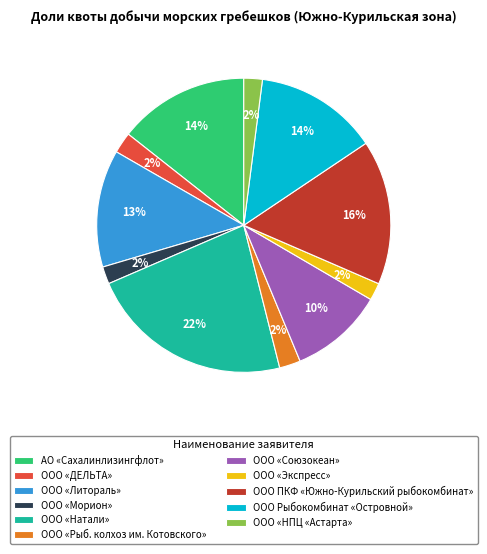

To the nearest percent, what percentage of the pie is ООО «ДЕЛЬТА»?

2%